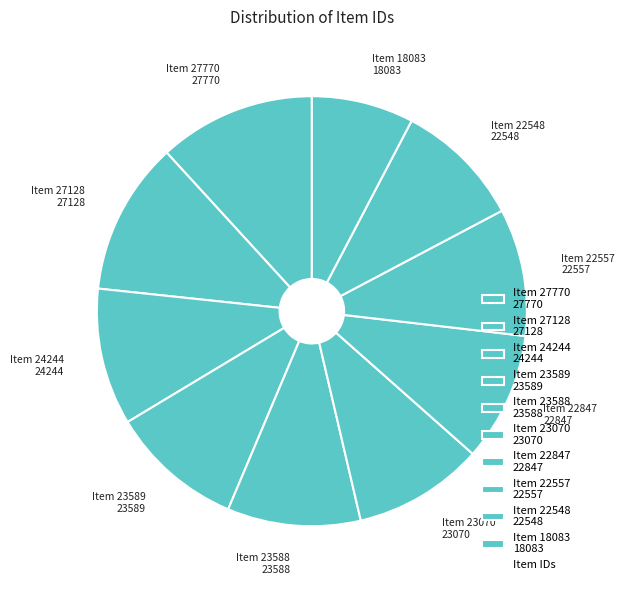

Combined, do Item 23589 23589 and Item 22557 22557 account for over 50%?

No